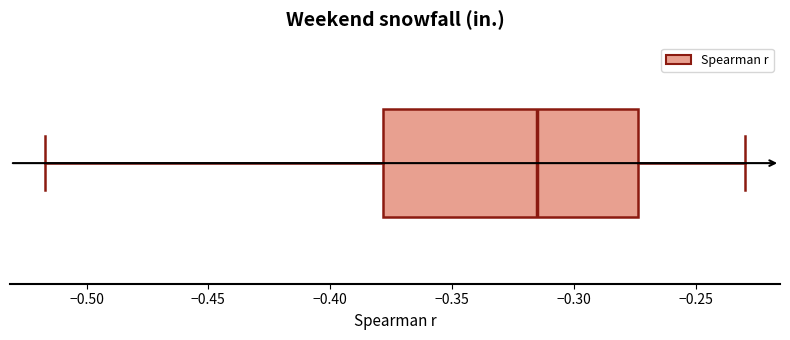

Transcribe this box plot: give where the median line is, the range the box spans, and where the two whiskers end, as read against the x-axis. The values are not printed on the chart, so give them approximately, as read against the axis.

median -0.315, box -0.380 to -0.275, whiskers -0.515 to -0.230